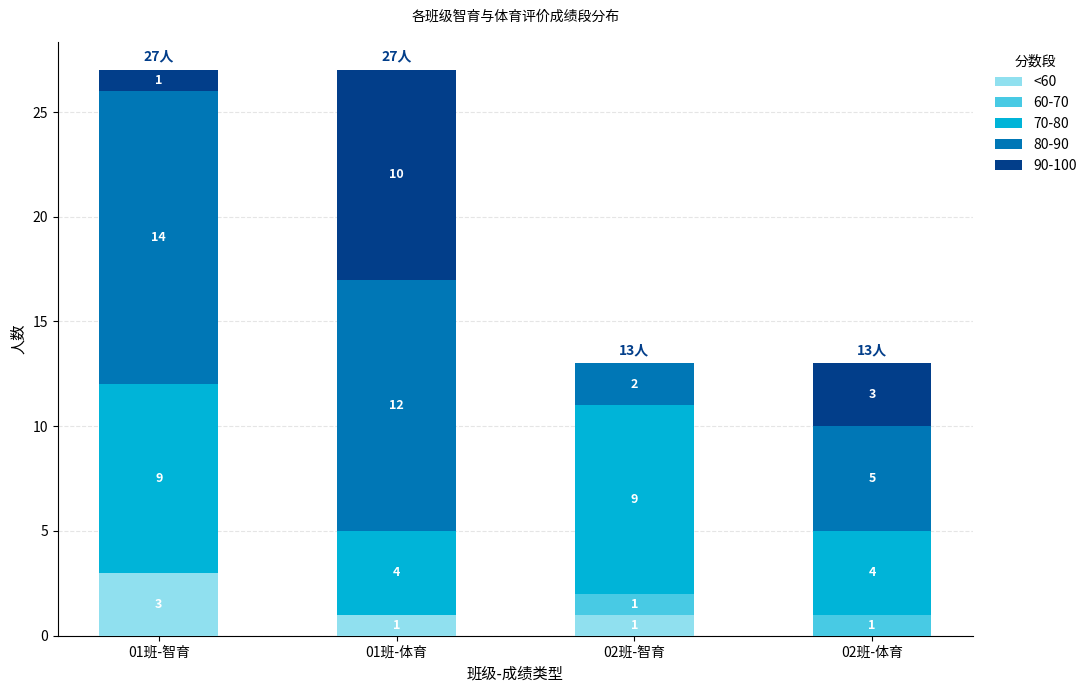

What is the highest value of the <60 series?

3